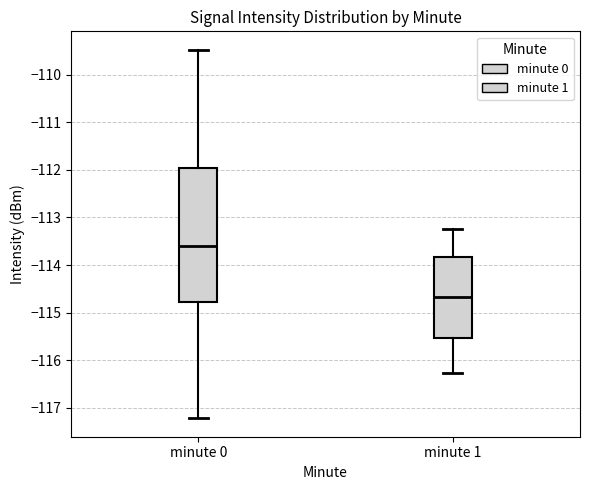

Reading left to right, transcribe this box plot: for each box, give where its median line is, the range the box spans, and where its two whiskers end, as read against the y-axis. The values are not printed on the chart, so give them approximately, as read against the axis.

minute 0: median -113.6, box -114.8 to -112.0, whiskers -117.2 to -109.5
minute 1: median -114.7, box -115.5 to -113.8, whiskers -116.3 to -113.2